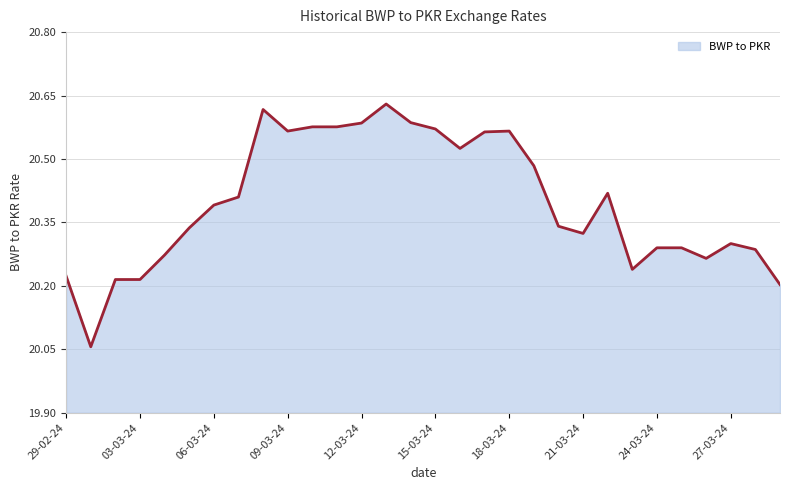

What is the difference between the maximum and minimum values?

0.6